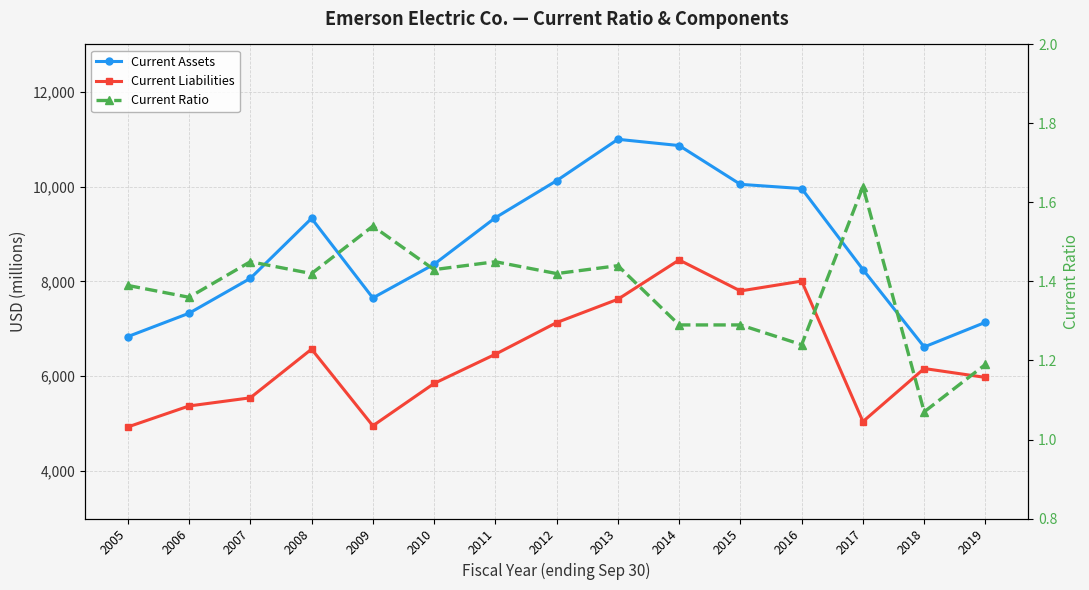

In Current Liabilities, how many points are higher than both neighbors (excluding endpoints)?

4